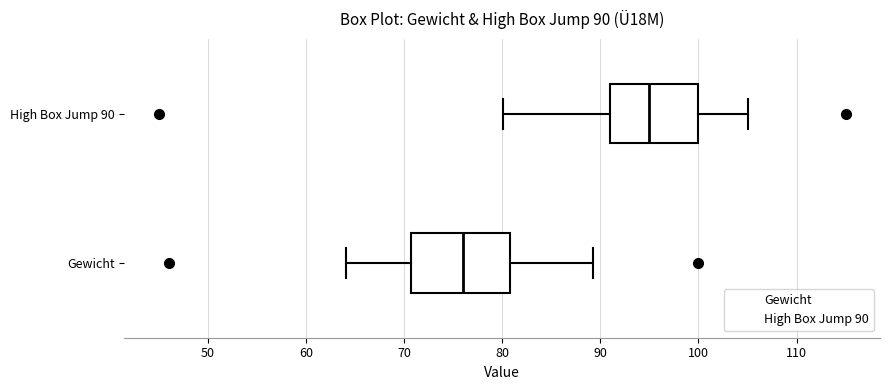

Which box has the furthest to the left median line?

Gewicht